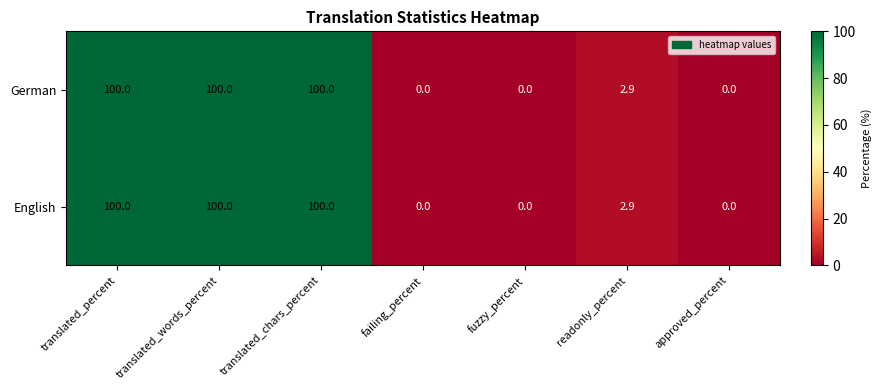

What is the total value across all series at translated_words_percent?

200.0